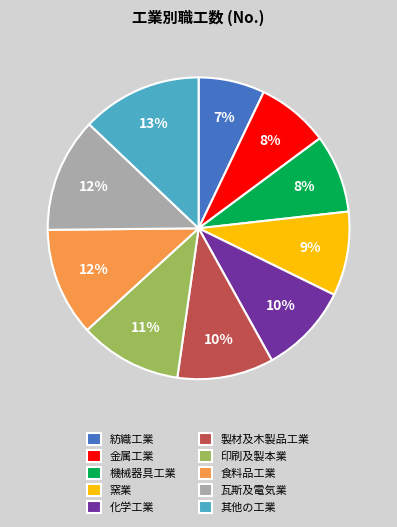

How many slices are in this pie chart?

10